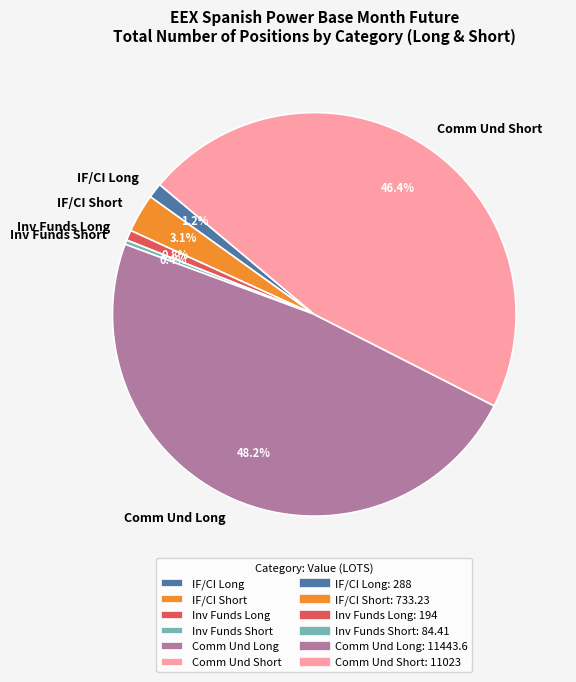

Which has a higher value, Comm Und Short or Comm Und Long?

Comm Und Long